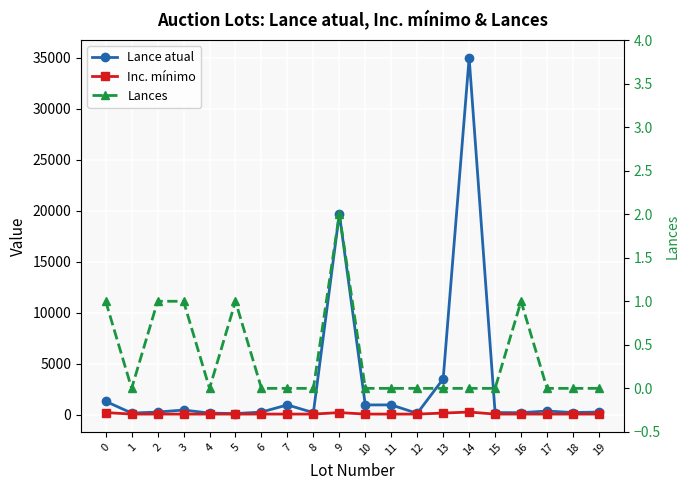

How many lines are shown in the chart?

3